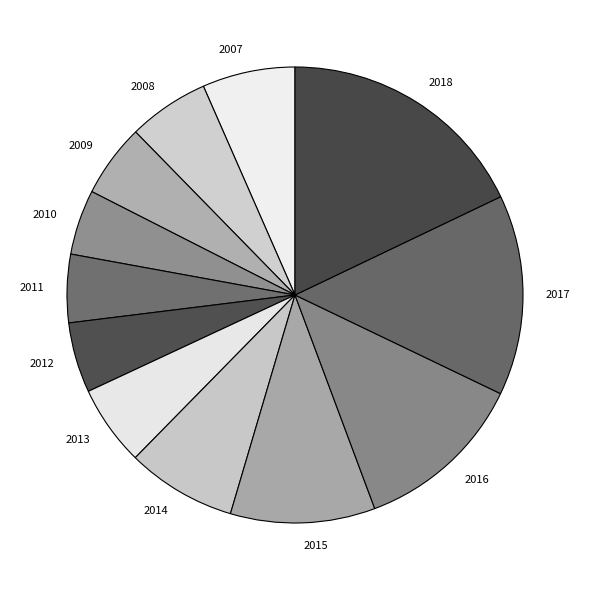

What is the largest slice in the pie chart?

2018